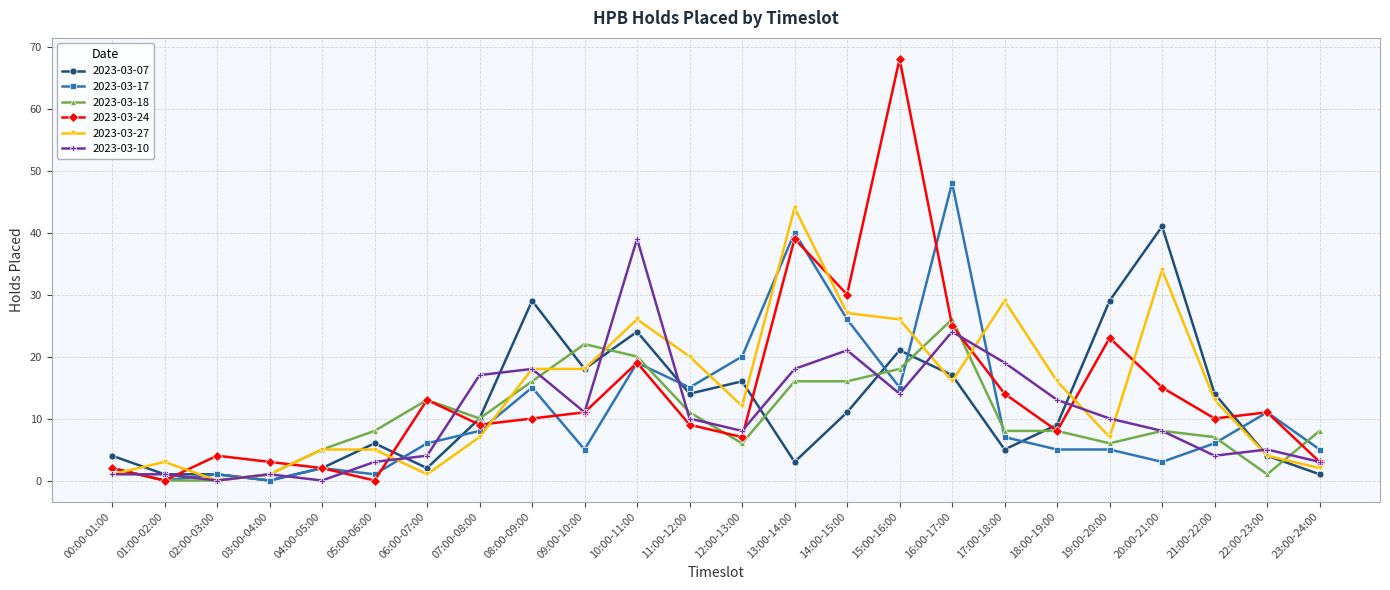

At how many categories does at least one series exceed 0?

24